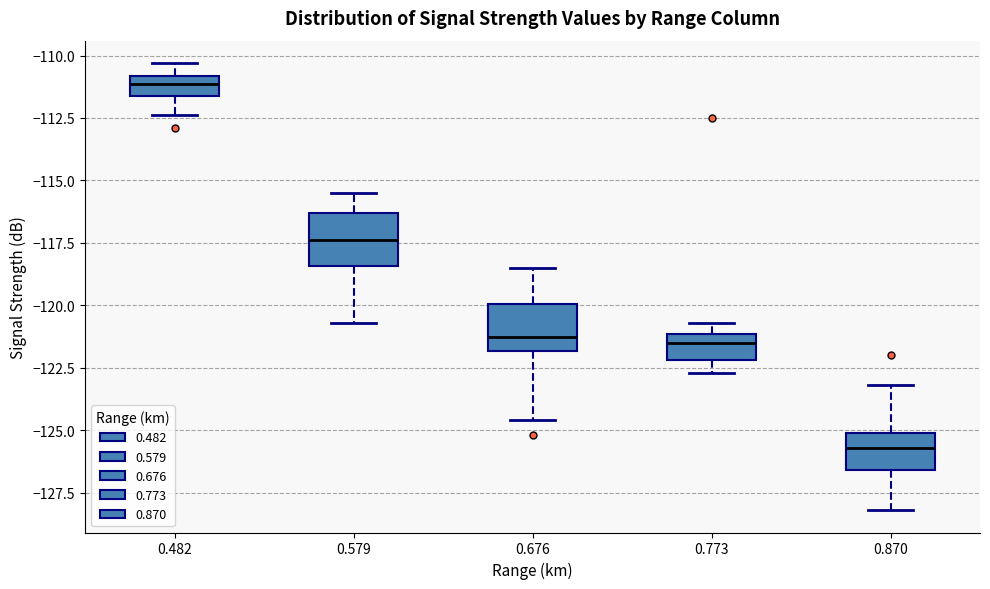

Where does the lower whisker of the box at x = 0.676 end on the y-axis? The values are not printed on the chart, so give them approximately, as read against the axis.

-124.5